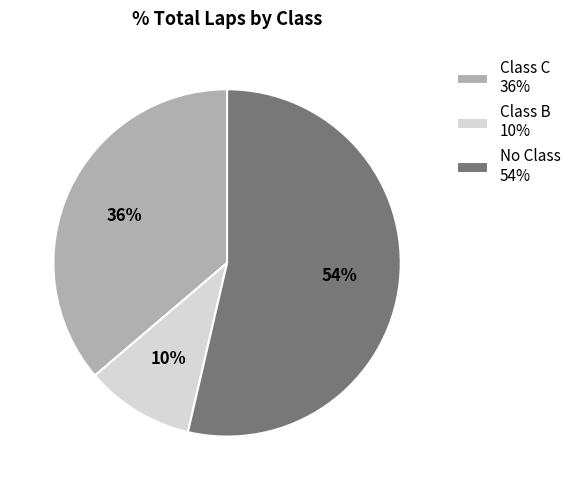

Rank the categories by value from lowest to highest.

Class B 10%, Class C 36%, No Class 54%